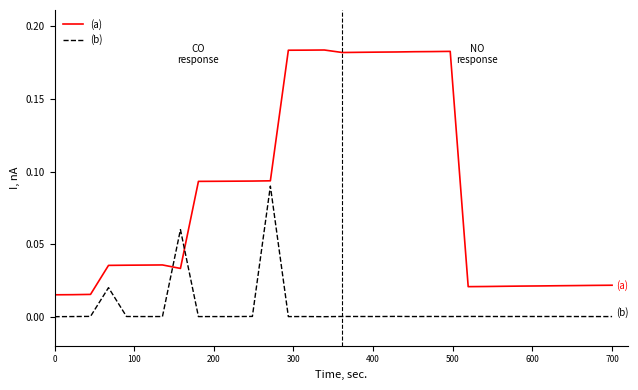

Which series has the largest total across all categories?

(a)